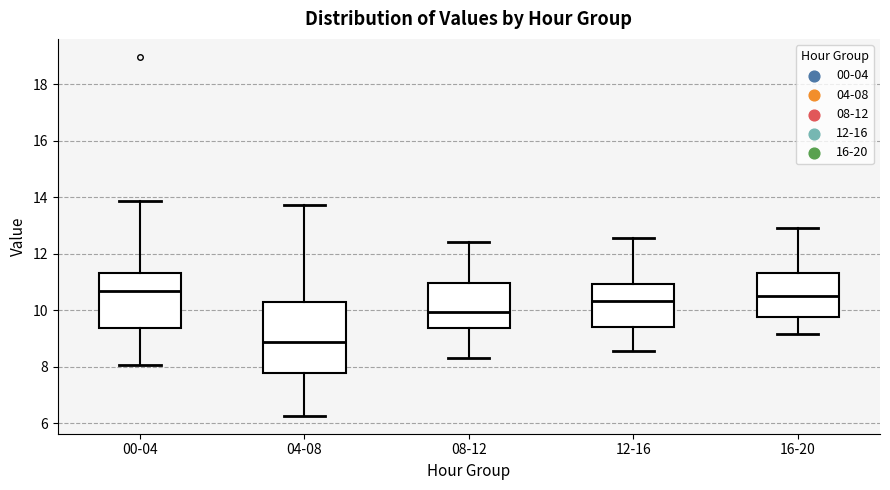

Where is the lower edge of the box for 00-04 on the y-axis? The values are not printed on the chart, so give them approximately, as read against the axis.

9.4